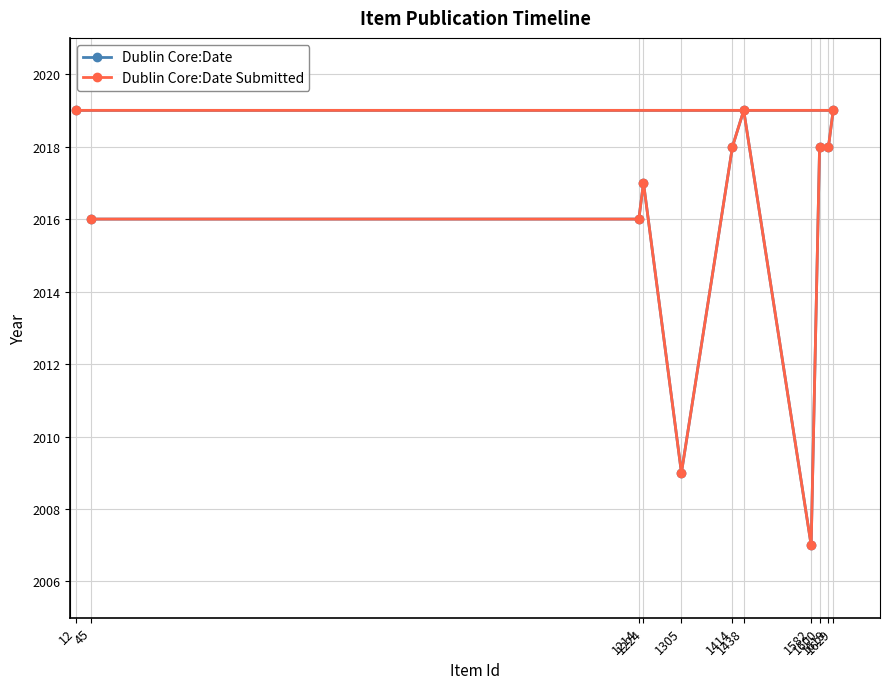

In Dublin Core:Date, how many points are lower than both neighbors (excluding endpoints)?

2